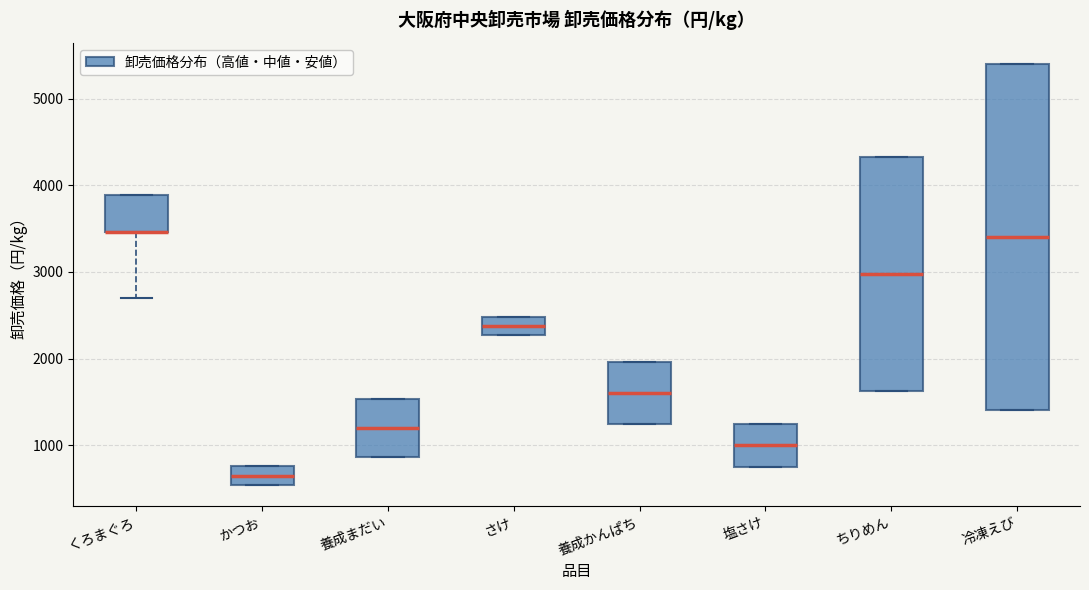

Where is the lower edge of the box for 養成まだい on the y-axis? The values are not printed on the chart, so give them approximately, as read against the axis.

900